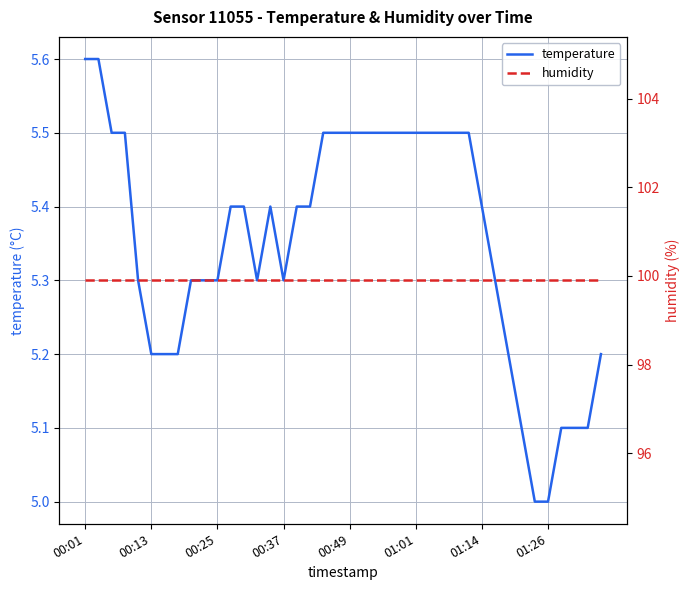

What is the value of the humidity point at the 33rd from the left?

99.9